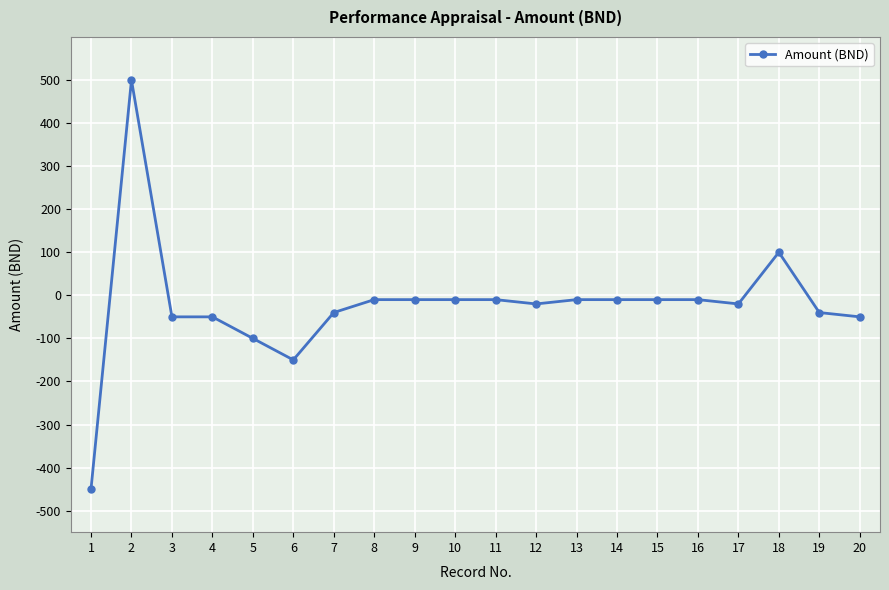

Which has a higher value, 11 or 1?

11